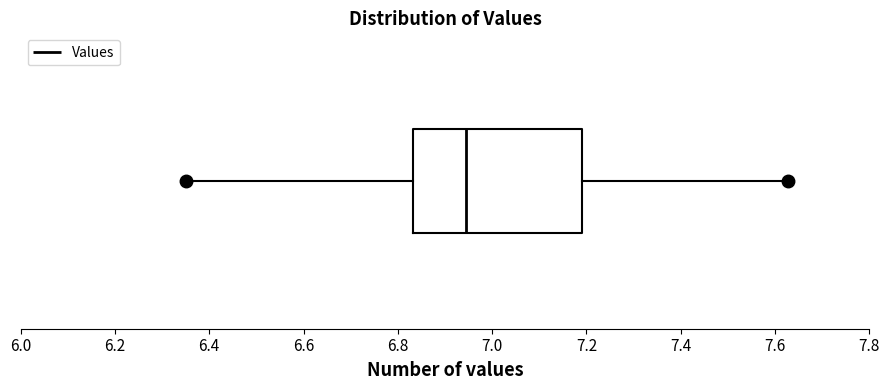

Where does the right whisker of the box end on the x-axis? The values are not printed on the chart, so give them approximately, as read against the axis.

7.62